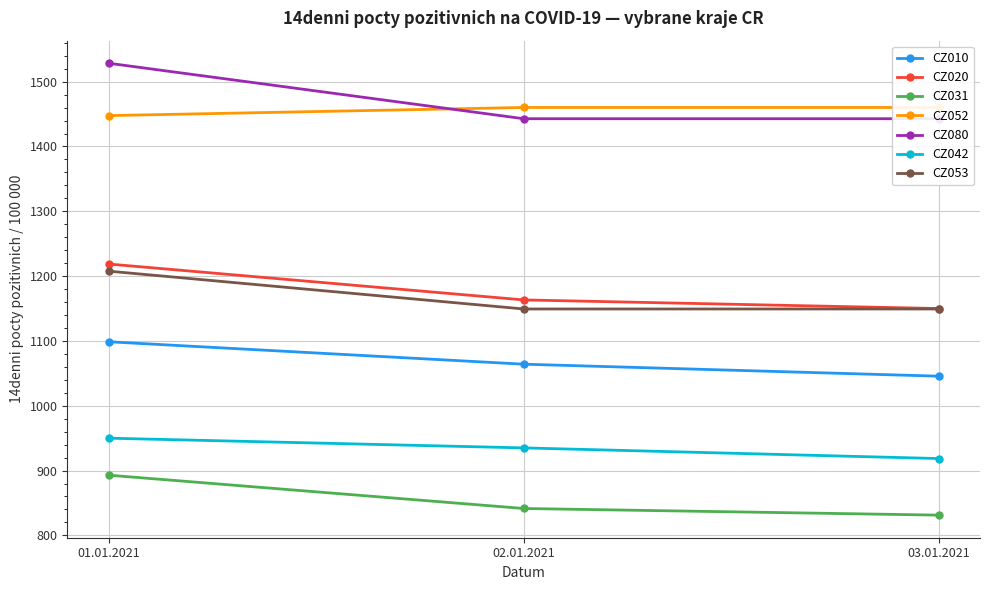

What is the maximum value for CZ052?

1460.2